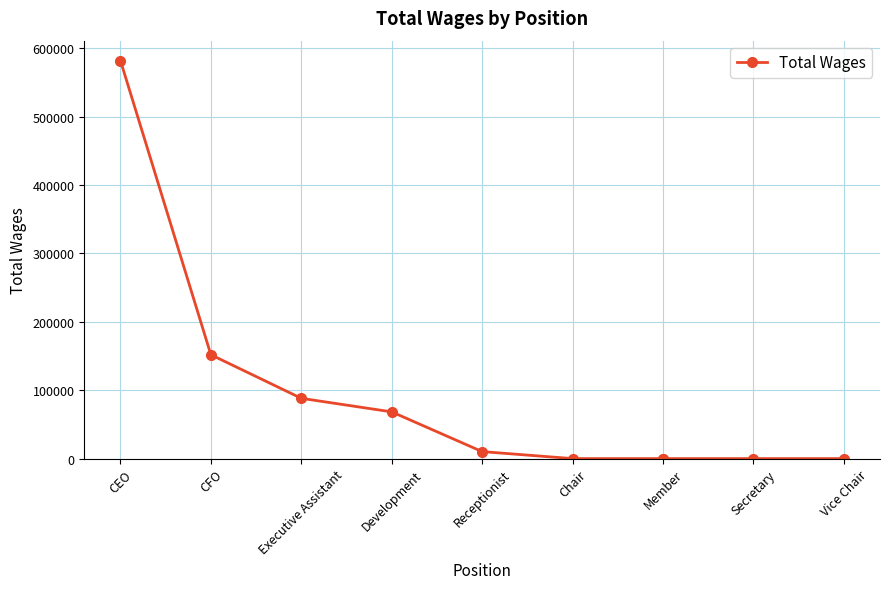

What is the greatest value displayed?

581836